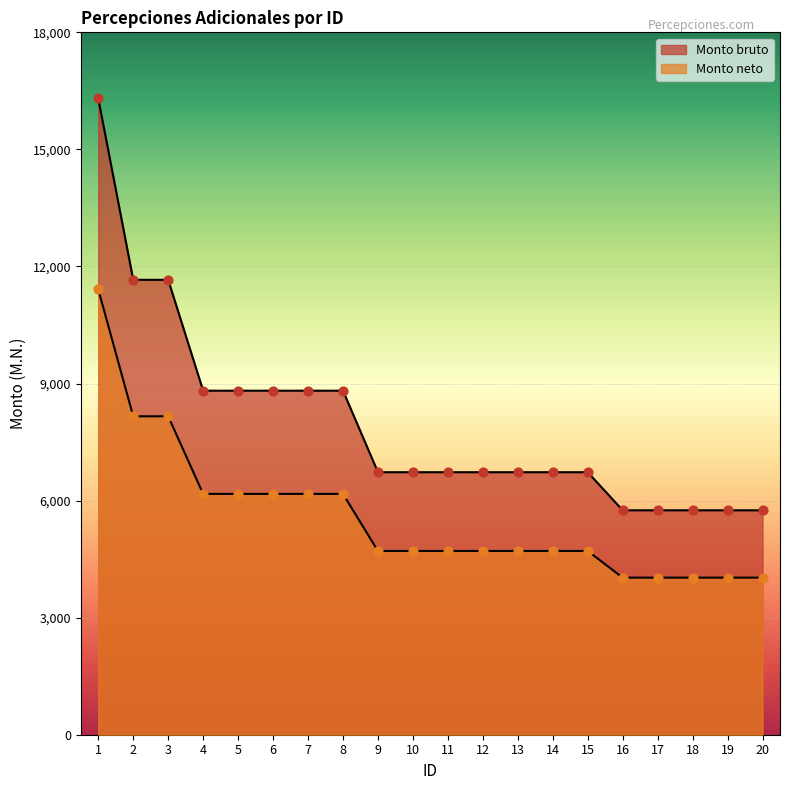

Which series has the largest Y range (max minus min)?

Monto bruto